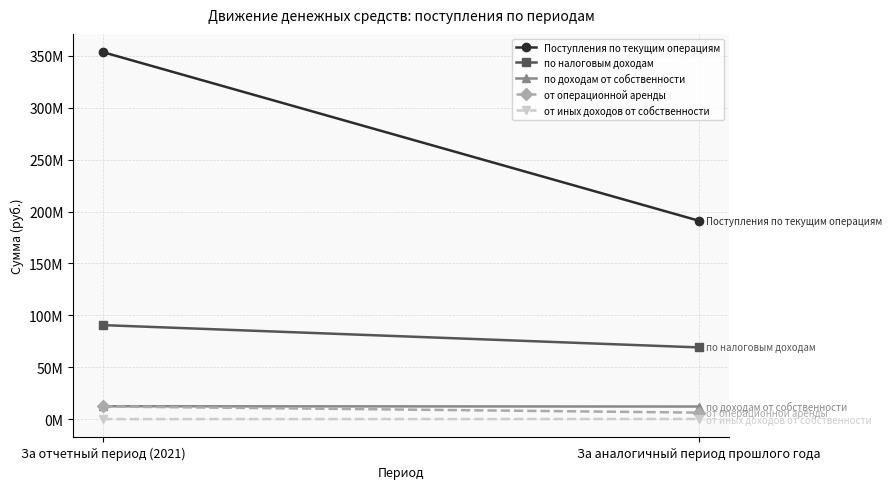

What is the sum of the от иных доходов от собственности values at За аналогичный период прошлого года and За отчетный период (2021)?

584006.4